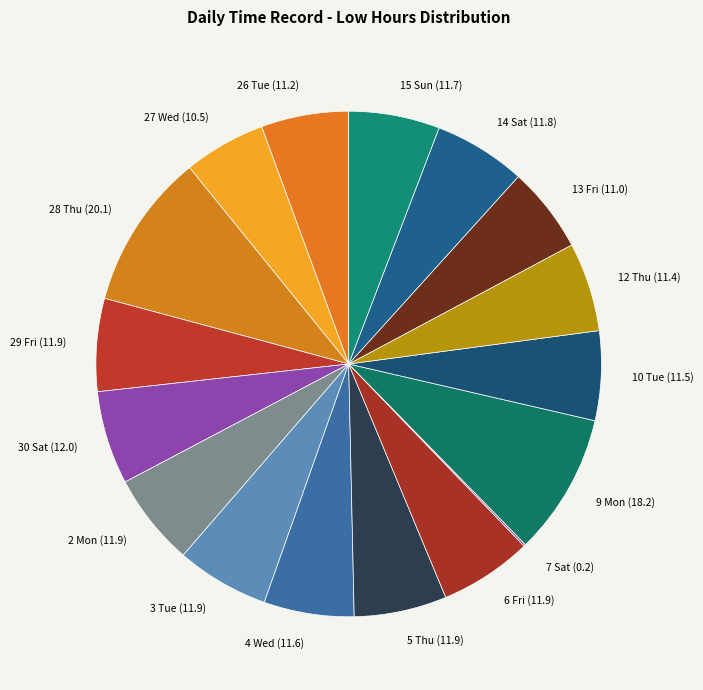

Does 15 Sun (11.7) account for over 50% of the chart?

No